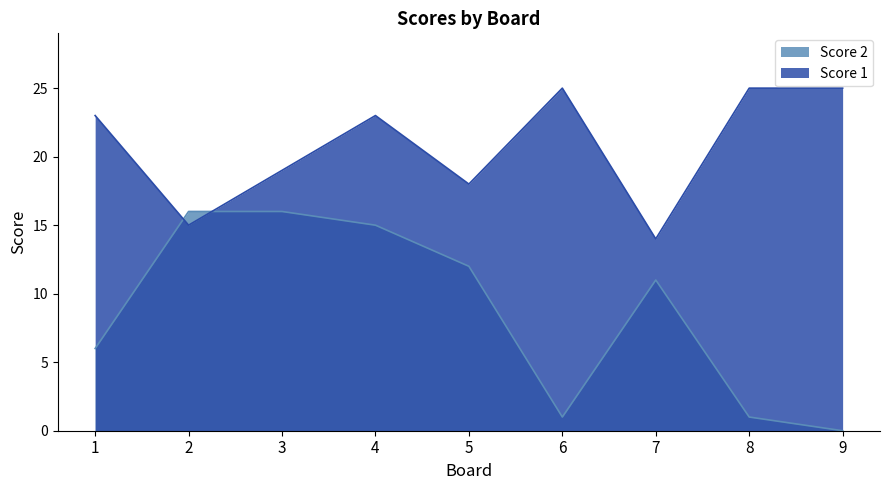

At how many categories does at least one series exceed 19?

5